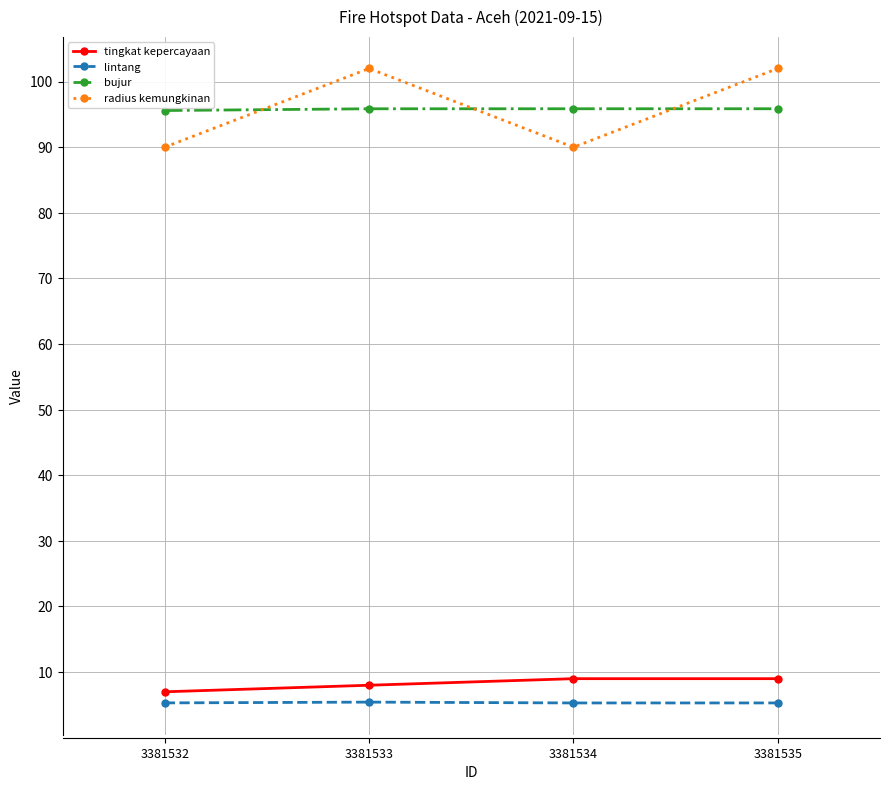

Is it true that bujur equals 52.5 at 3381532?

False